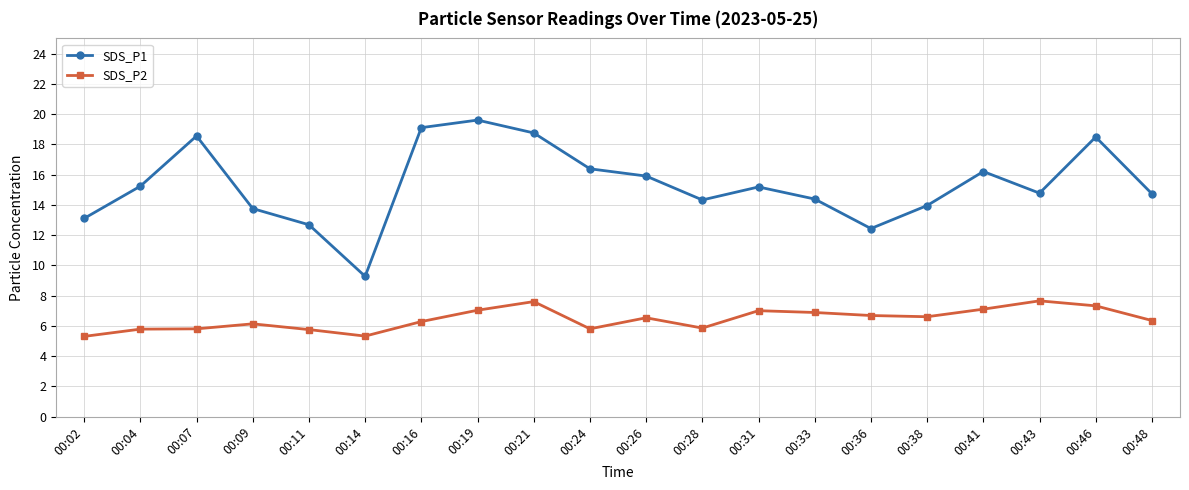

True or false: SDS_P1 and SDS_P2 cross at least once.

False